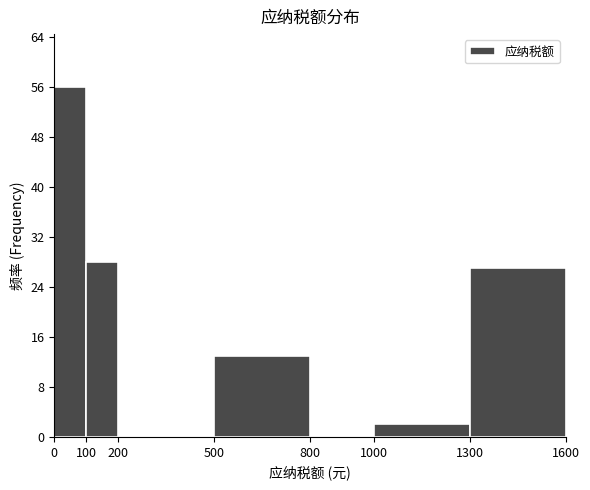

What is the height of the bar covering 100 to 200 on the x-axis? The values are not printed on the chart, so give them approximately, as read against the axis.

28